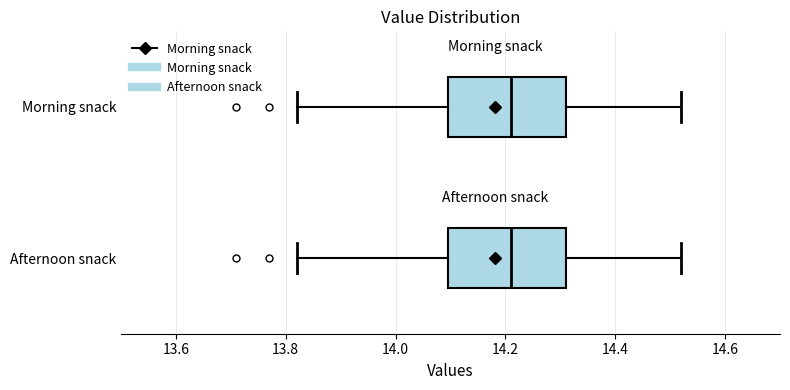

Reading bottom to top, read every box against the x-axis: the position of its median line, the range the box covers, and the ends of its whiskers. The values are not printed on the chart, so give them approximately, as read against the axis.

Afternoon snack: median 14.22, box 14.10 to 14.32, whiskers 13.82 to 14.52
Morning snack: median 14.22, box 14.10 to 14.32, whiskers 13.82 to 14.52